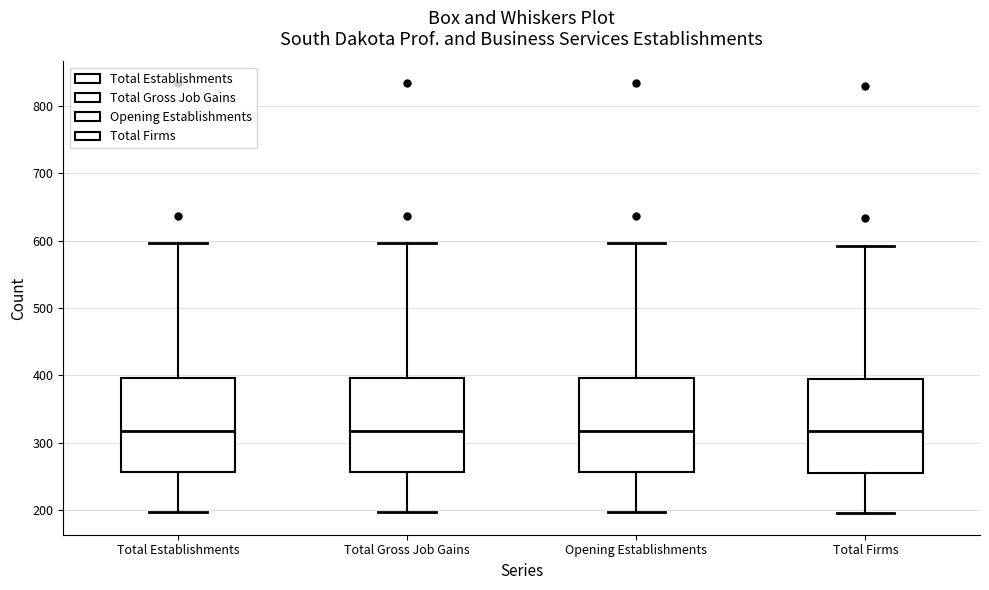

Reading left to right, transcribe this box plot: for each box, give where its median line is, the range the box spans, and where its two whiskers end, as read against the y-axis. The values are not printed on the chart, so give them approximately, as read against the axis.

Total Establishments: median 320, box 260 to 400, whiskers 200 to 600
Total Gross Job Gains: median 320, box 260 to 400, whiskers 200 to 600
Opening Establishments: median 320, box 260 to 400, whiskers 200 to 600
Total Firms: median 320, box 250 to 390, whiskers 200 to 590